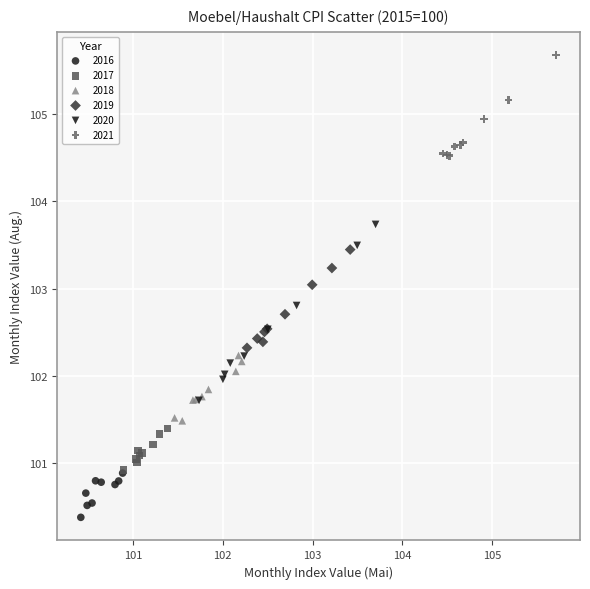

Which series has the largest Y range (max minus min)?

2020